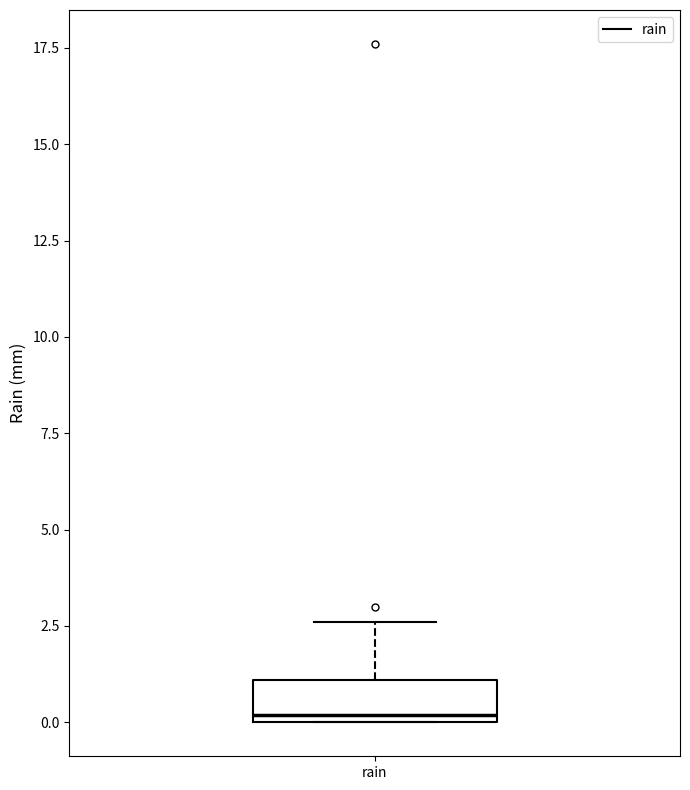

Read this box plot against the y-axis: the position of the median line, the range covered by the box, and the ends of both whiskers. The values are not printed on the chart, so give them approximately, as read against the axis.

median 0.0 (just above the box's lower edge), box 0.0 to 1.0, whiskers 0.0 to 2.5